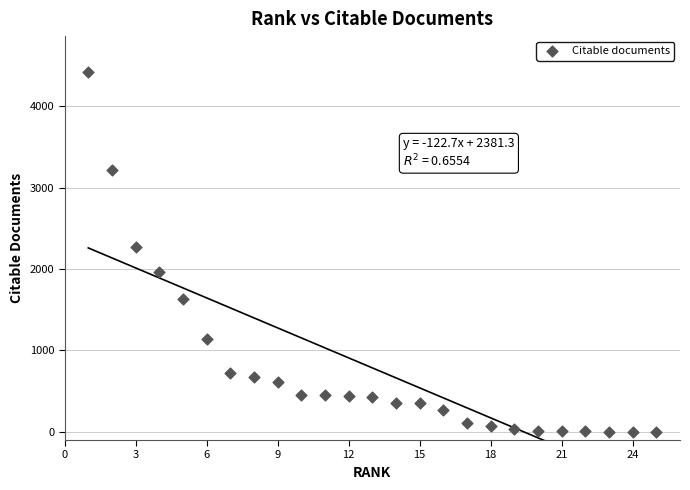

What is the range of Y values (max minus min)?

4417